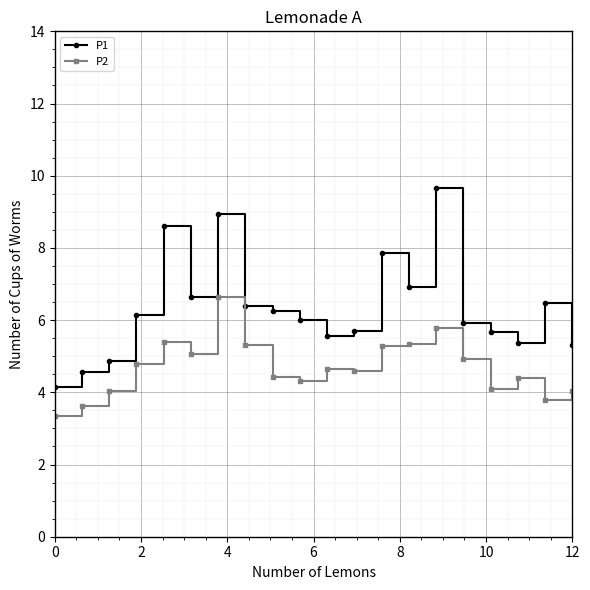

What is the difference between the maximum and second lowest values in the P2 series?

3.0